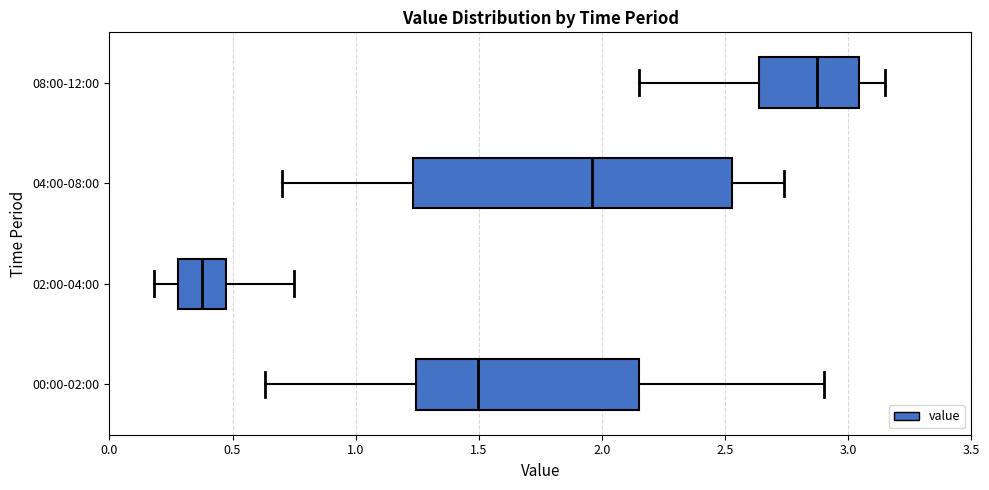

Reading bottom to top, transcribe this box plot: for each box, give where its median line is, the range the box spans, and where its two whiskers end, as read against the x-axis. The values are not printed on the chart, so give them approximately, as read against the axis.

00:00-02:00: median 1.50, box 1.25 to 2.15, whiskers 0.65 to 2.90
02:00-04:00: median 0.40, box 0.30 to 0.50, whiskers 0.20 to 0.75
04:00-08:00: median 1.95, box 1.25 to 2.55, whiskers 0.70 to 2.75
08:00-12:00: median 2.90, box 2.65 to 3.05, whiskers 2.15 to 3.15